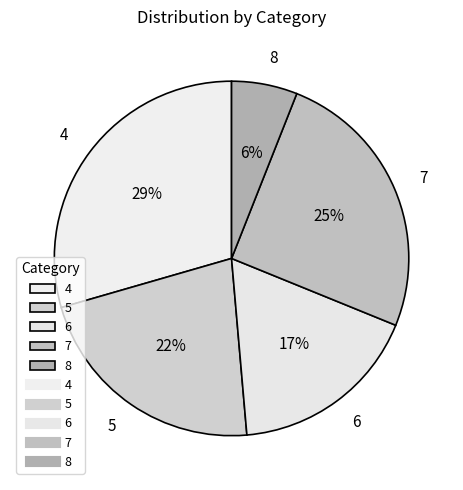

To the nearest percent, what is the difference between the 4 and 6 slice percentages?

12%